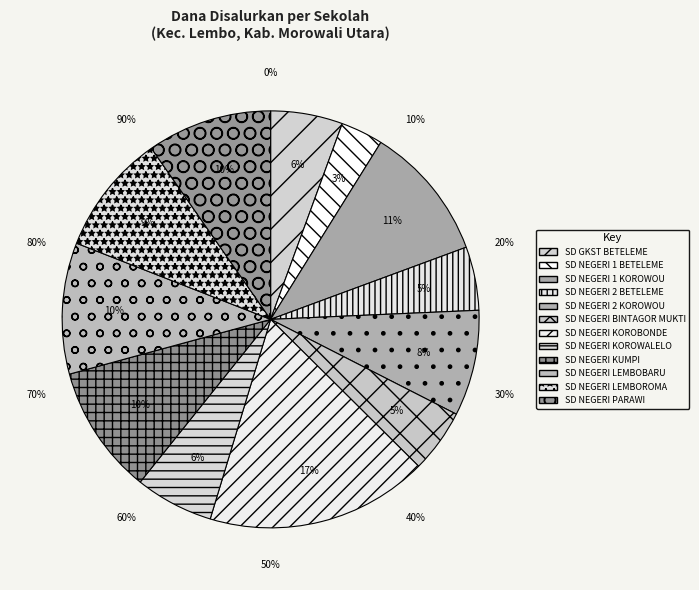

Which category has the biggest portion of the pie?

SD NEGERI KOROBONDE